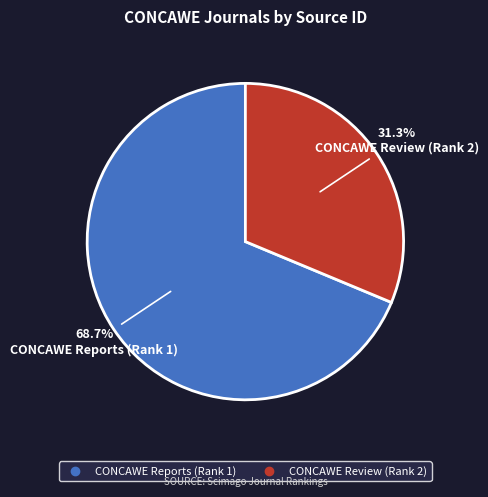

What percentage is the CONCAWE Review (Rank 2) slice, to the nearest percent?

31%